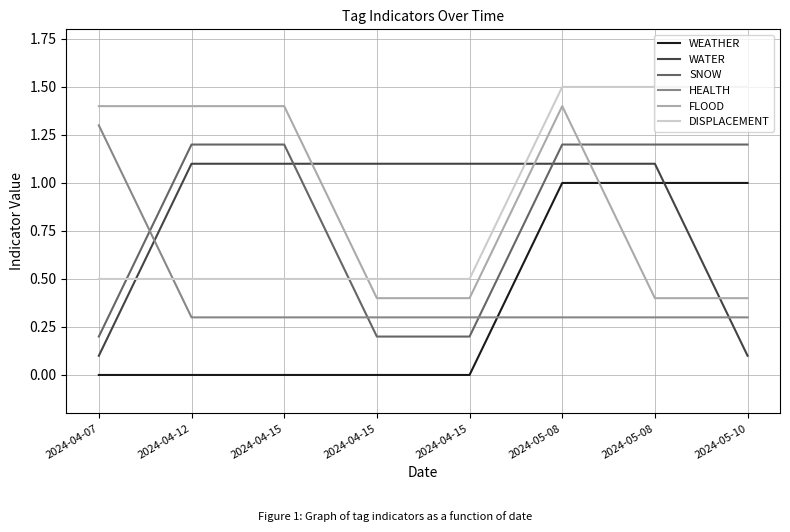

Count the number of categories in the chart.

8